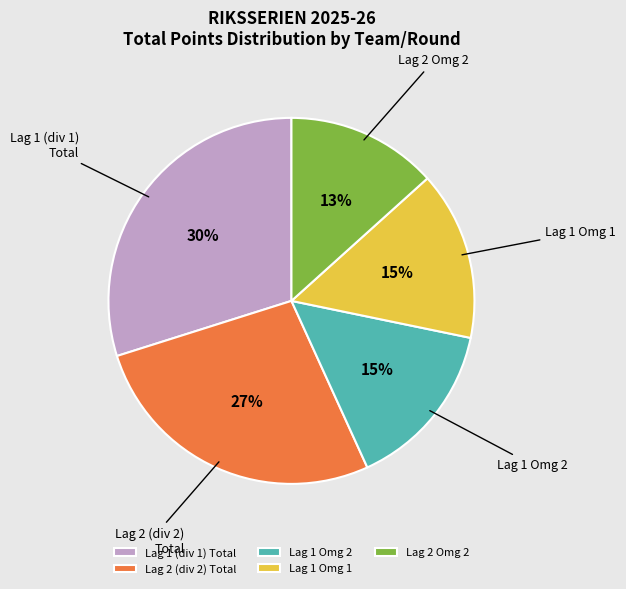

The Lag 1 Omg 2 slice represents 2% of the pie. True or false?

False